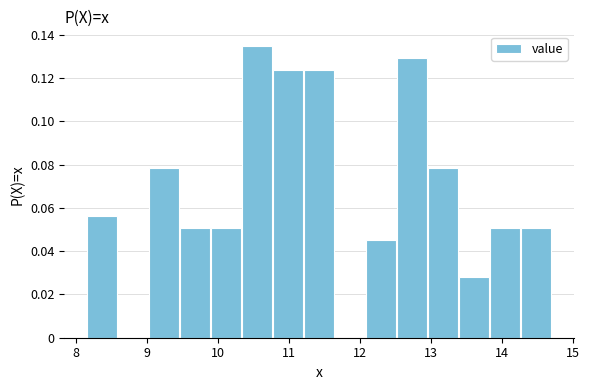

Which range on the x-axis has the tallest bar?

10.3 to 10.8